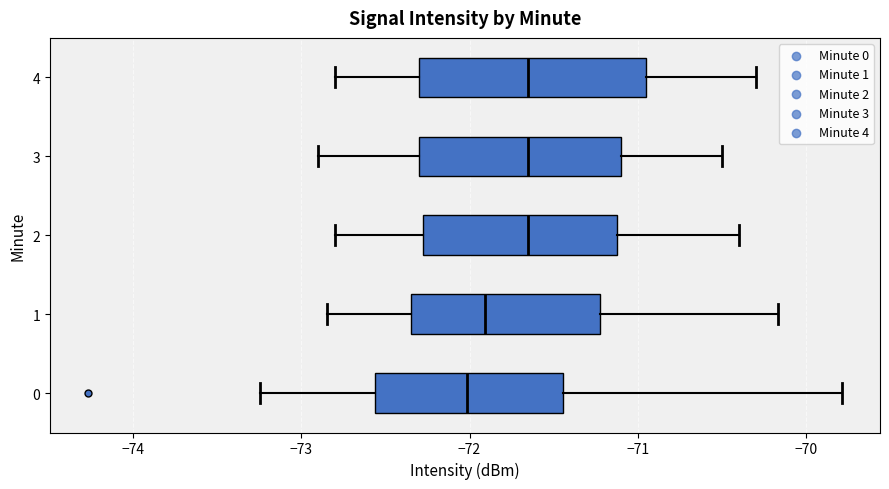

Reading bottom to top, read every box against the x-axis: the position of its median line, the range the box covers, and the ends of its whiskers. The values are not printed on the chart, so give them approximately, as read against the axis.

0: median -72.0, box -72.6 to -71.4, whiskers -73.2 to -69.8
1: median -71.9, box -72.3 to -71.2, whiskers -72.8 to -70.2
2: median -71.6, box -72.3 to -71.1, whiskers -72.8 to -70.4
3: median -71.6, box -72.3 to -71.1, whiskers -72.9 to -70.5
4: median -71.6, box -72.3 to -70.9, whiskers -72.8 to -70.3